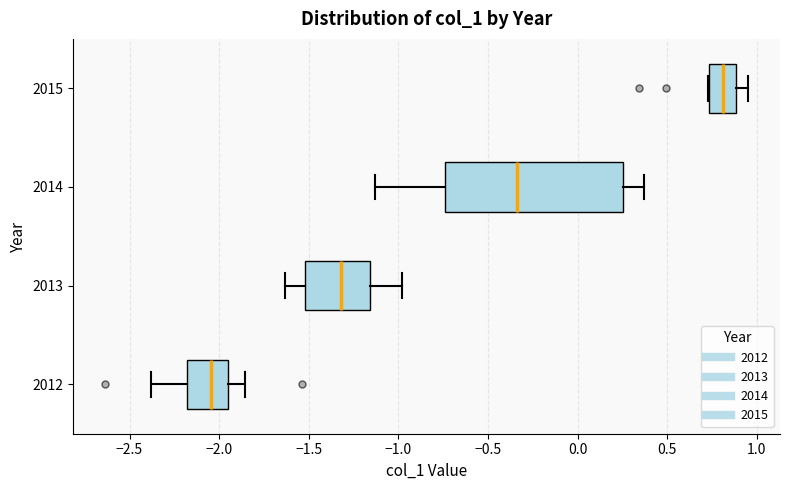

Where does the median line of the box at y = 2015 sit on the x-axis? The values are not printed on the chart, so give them approximately, as read against the axis.

0.80